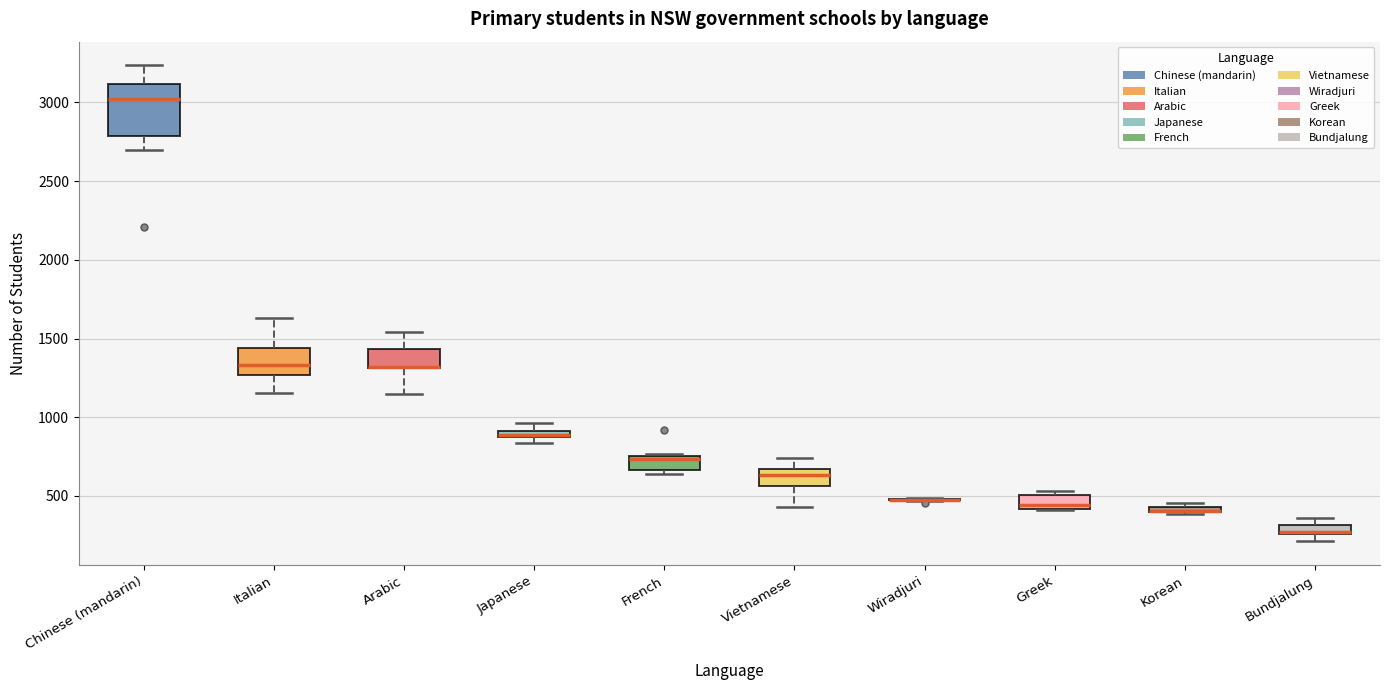

Where is the upper edge of the box for French on the y-axis? The values are not printed on the chart, so give them approximately, as read against the axis.

750